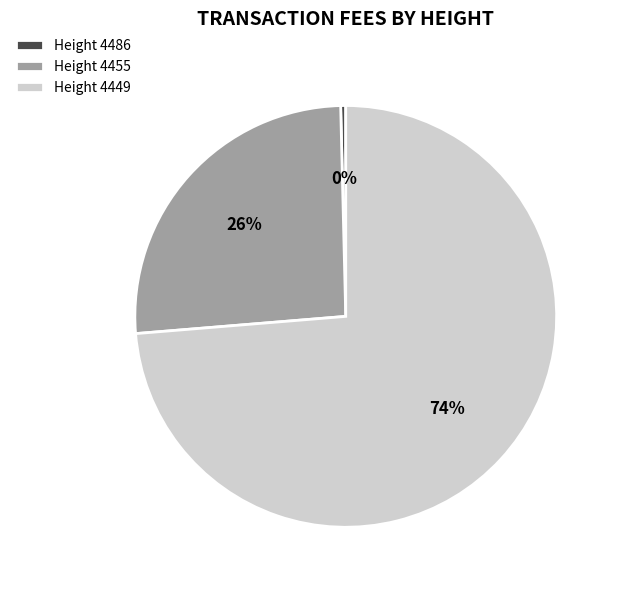

Is it true that Height 4486 is 0% of the pie?

True